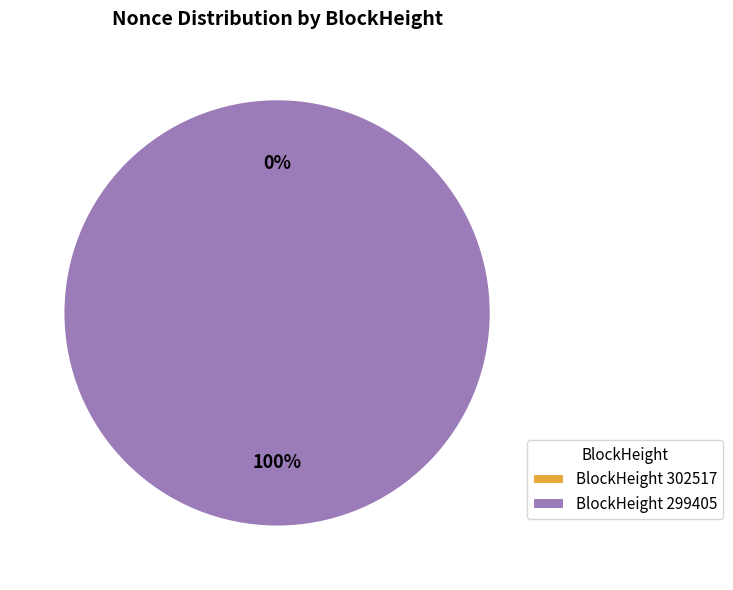

Which slice is the largest?

299405